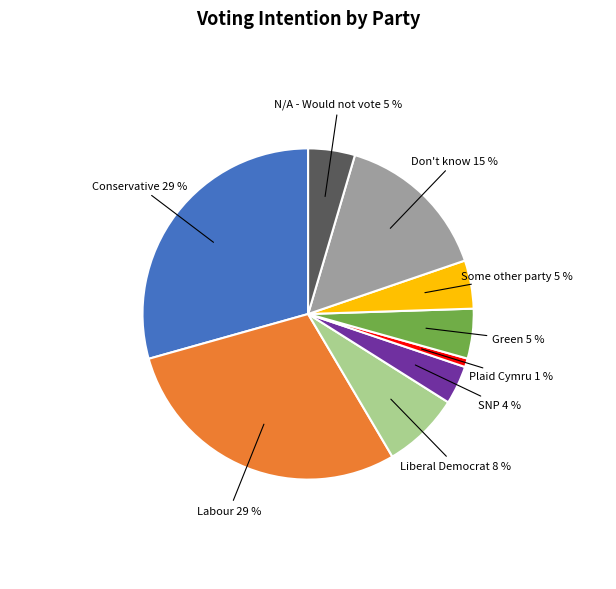

Is there any slice that represents more than half of the pie?

No